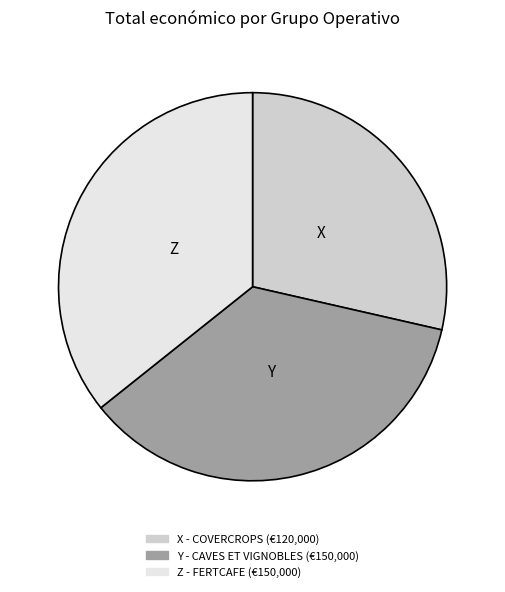

How many segments does this pie chart have?

3